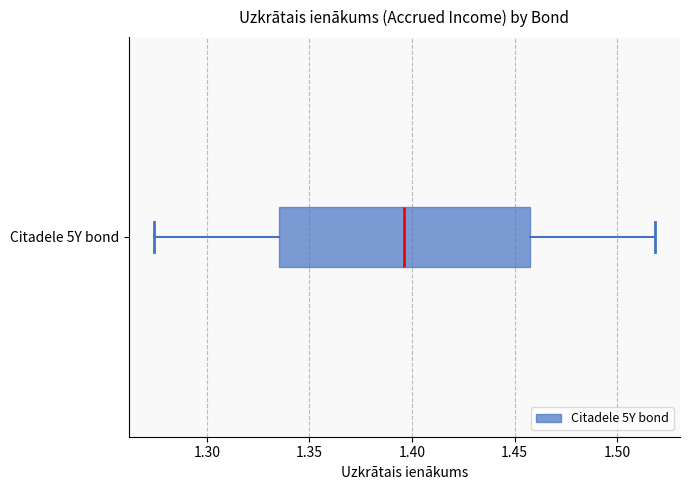

Transcribe this box plot: give where the median line is, the range the box spans, and where the two whiskers end, as read against the x-axis. The values are not printed on the chart, so give them approximately, as read against the axis.

median 1.395, box 1.335 to 1.455, whiskers 1.275 to 1.520